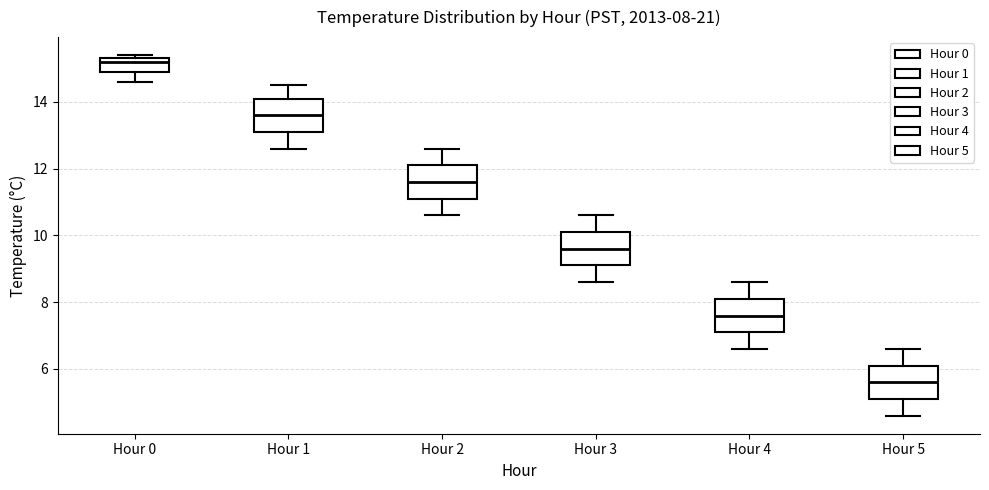

Which box's median line is the highest?

Hour 0